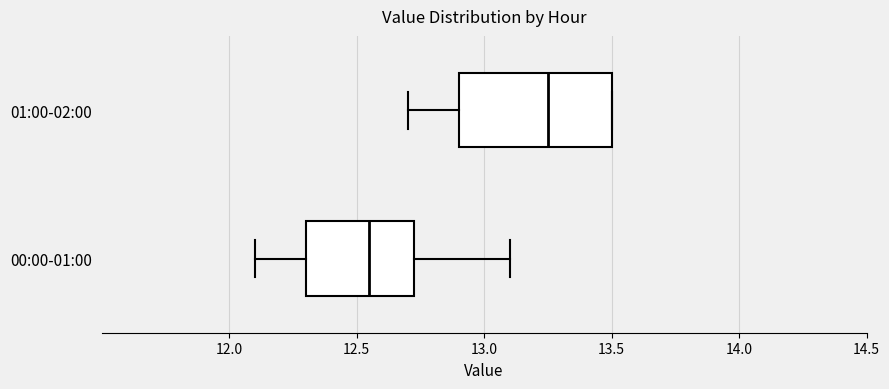

Which box's median line is the furthest to the left?

00:00-01:00